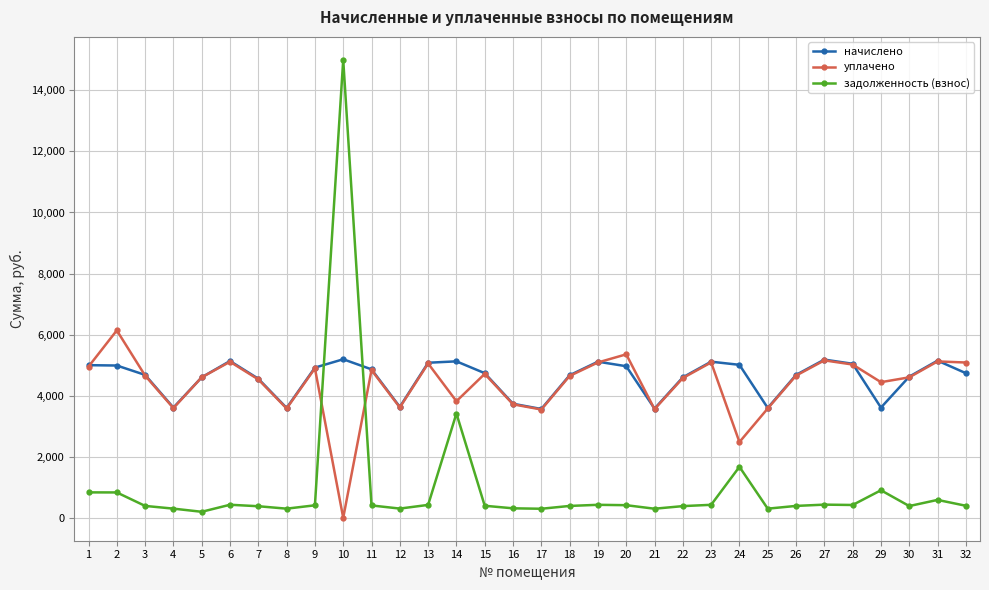

Rank the series by their maximum value, from highest to lowest.

задолженность (взнос), уплачено, начислено